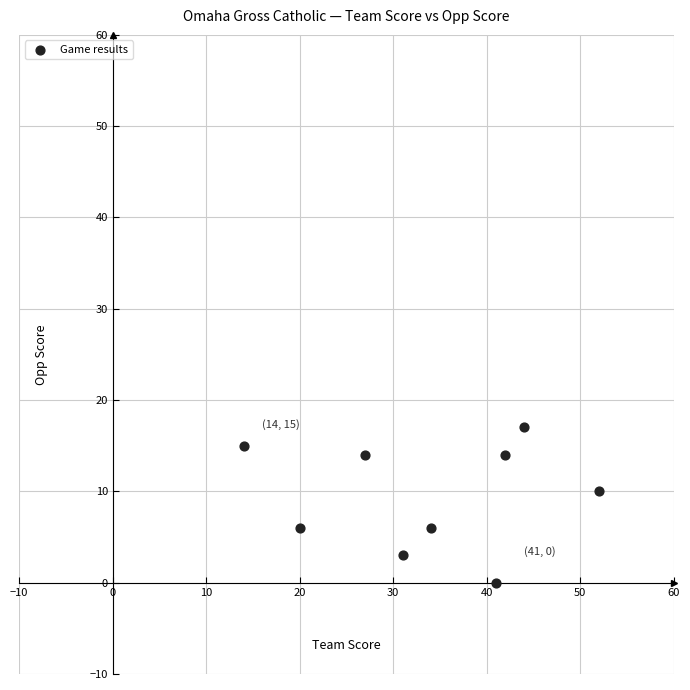

What is the range of X values (max minus min)?

38